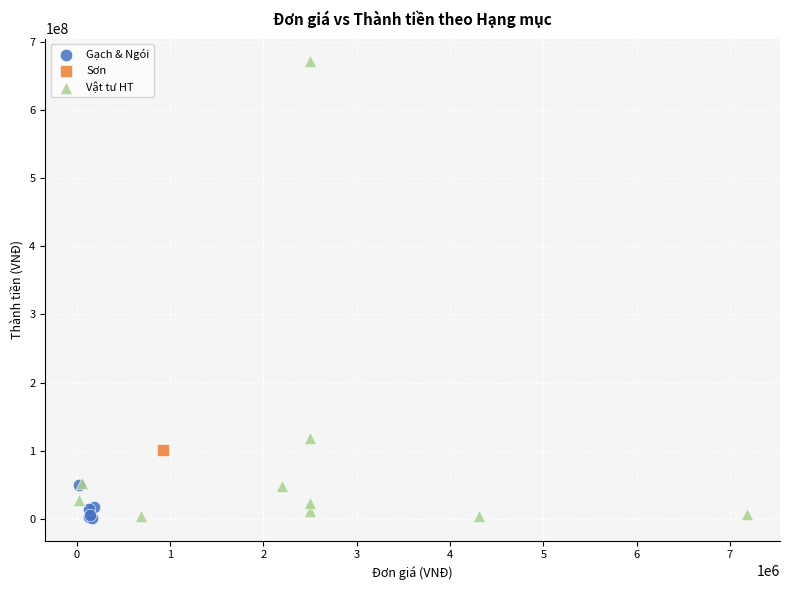

What are all the series names shown in the legend?

Gạch & Ngói, Sơn, Vật tư HT